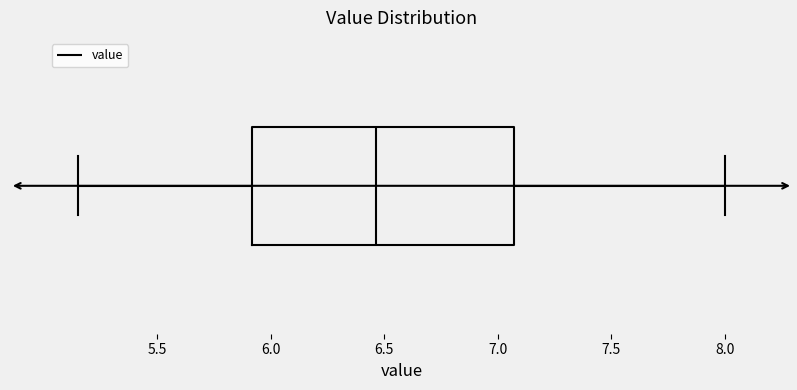

Transcribe this box plot: give where the median line is, the range the box spans, and where the two whiskers end, as read against the x-axis. The values are not printed on the chart, so give them approximately, as read against the axis.

median 6.45, box 5.90 to 7.05, whiskers 5.15 to 8.00